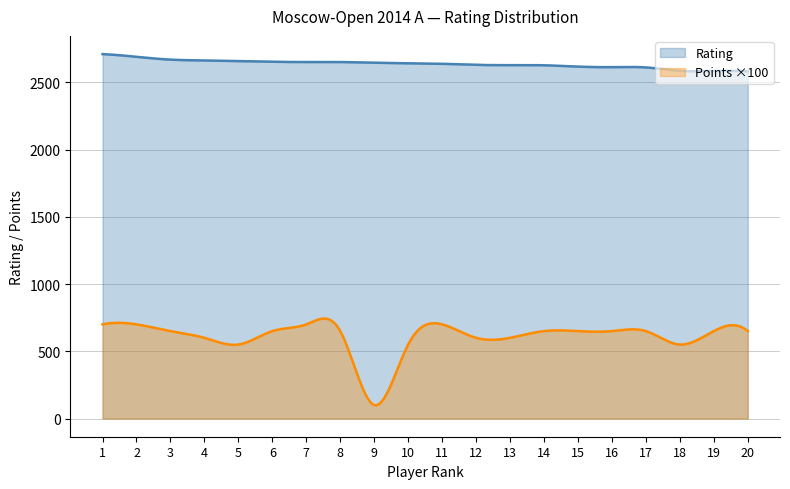

Reading left to right, list all the values displayed in this chart.

Rating: 1=2710.0	2=2690.0	3=2669.0	4=2663.0	5=2658.0	6=2653.0	7=2651.0	8=2651.0	9=2646.0	10=2642.0	11=2638.0	12=2630.0	13=2628.0	14=2627.0	15=2617.0	16=2613.0	17=2611.0	18=2586.0	19=2584.0	20=2581.0
Points: 1=7.0	2=7.0	3=6.5	4=6.0	5=5.5	6=6.5	7=7.0	8=6.5	9=1.0	10=5.5	11=7.0	12=6.0	13=6.0	14=6.5	15=6.5	16=6.5	17=6.5	18=5.5	19=6.5	20=6.5